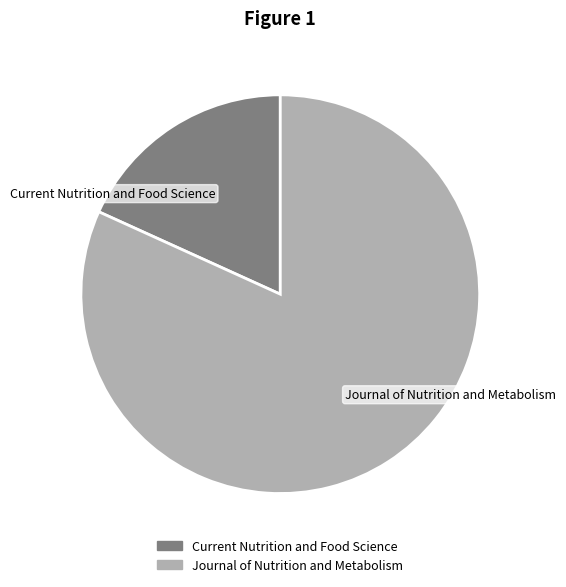

Count the number of slices in the pie.

2